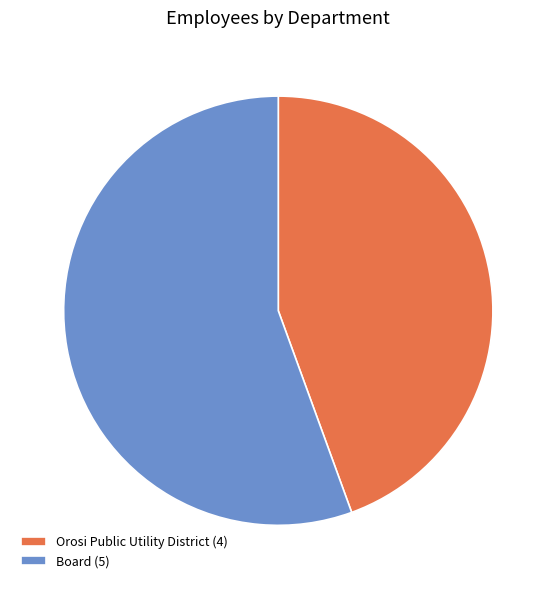

The Board slice represents 56% of the pie. True or false?

True